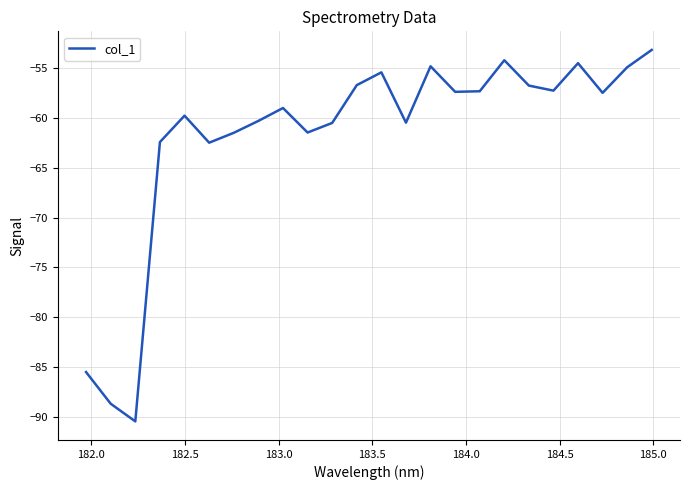

What is the minimum value shown in the chart?

-90.5